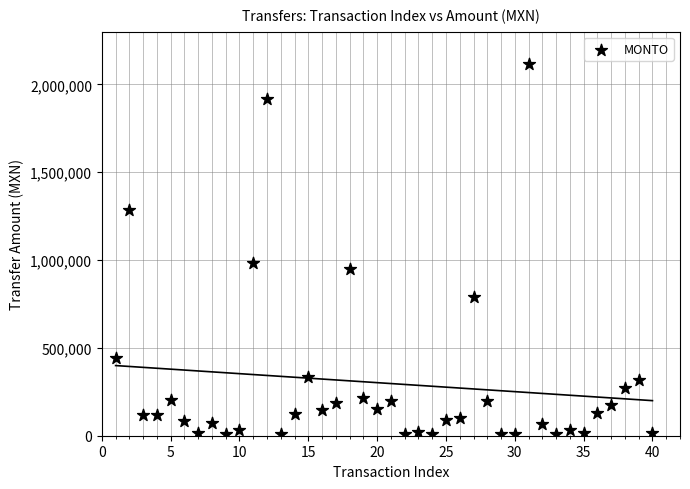

What Y value in the scatter plot is closest to 1062018?

984401.9